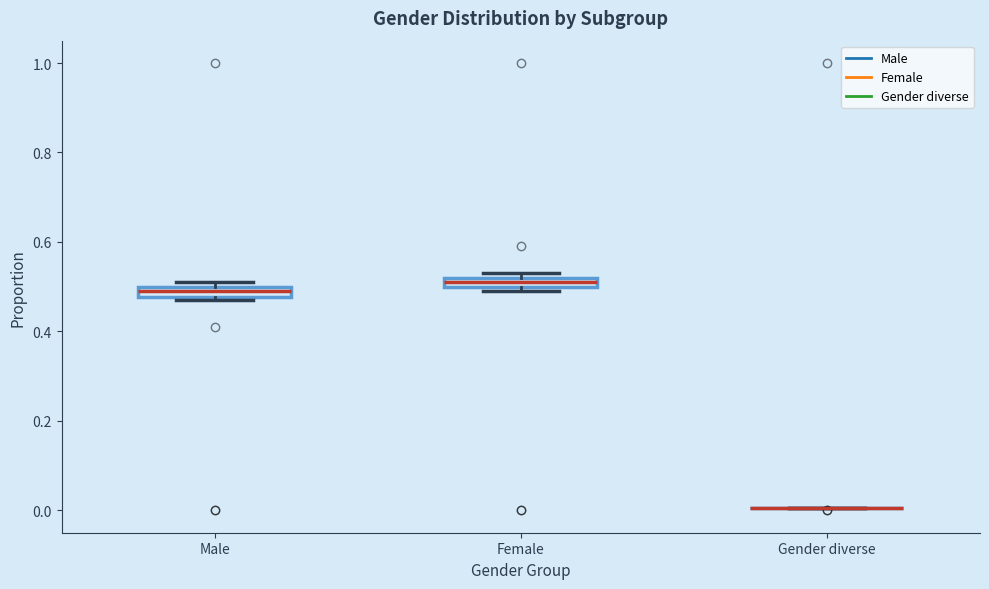

Where is the lower edge of the box for Female on the y-axis? The values are not printed on the chart, so give them approximately, as read against the axis.

0.50